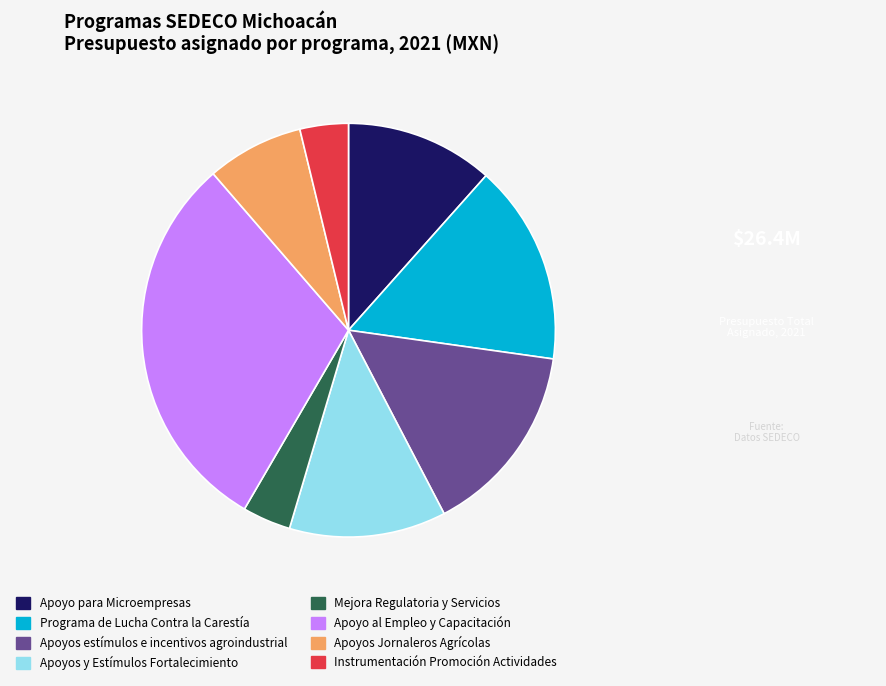

Is there any slice that represents more than half of the pie?

No